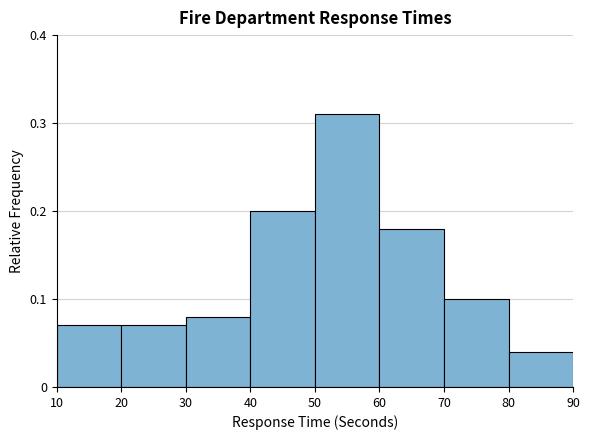

Reading left to right, list every bar in this chart as the range it spans on the x-axis followed by its height. The values are not printed on the chart, so give them approximately, as read against the axis.

10 to 20: 0.07
20 to 30: 0.07
30 to 40: 0.08
40 to 50: 0.20
50 to 60: 0.31
60 to 70: 0.18
70 to 80: 0.10
80 to 90: 0.04